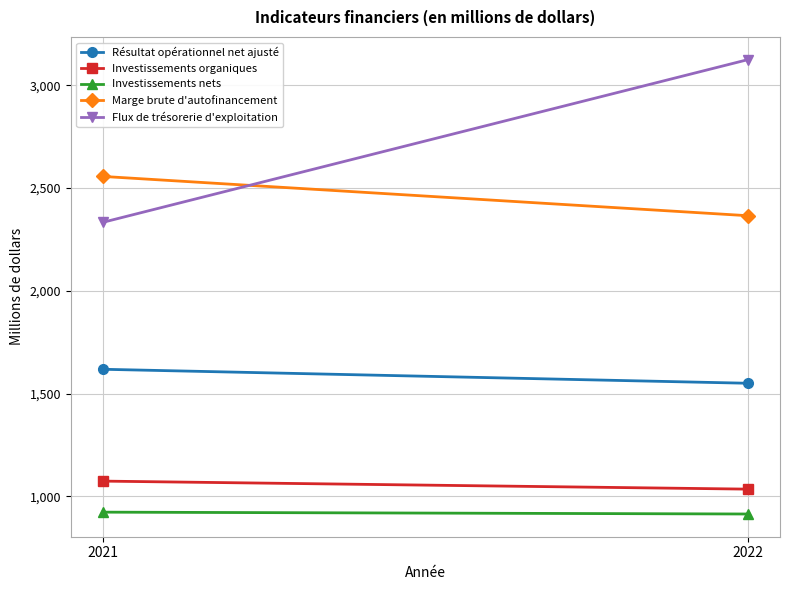

Reading right to left, what are all the values shown in this chart?

Résultat opérationnel net ajusté: 1550	1618
Investissements organiques: 1035	1074
Investissements nets: 914	923
Marge brute d'autofinancement: 2365	2556
Flux de trésorerie d'exploitation: 3124	2333